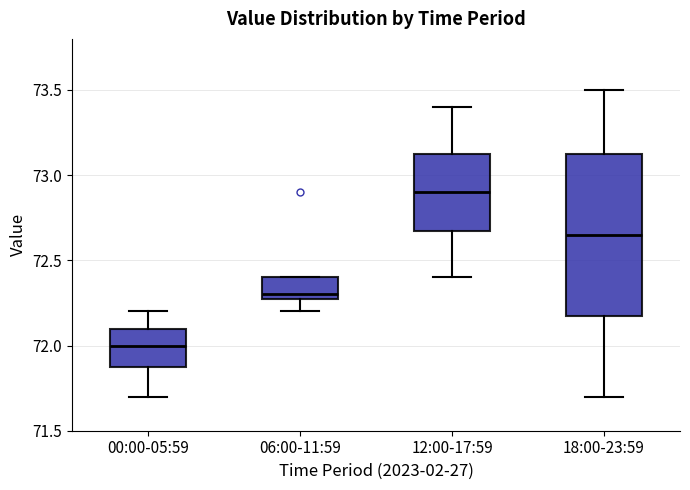

Reading left to right, transcribe this box plot: for each box, give where its median line is, the range the box spans, and where its two whiskers end, as read against the y-axis. The values are not printed on the chart, so give them approximately, as read against the axis.

00:00-05:59: median 72.00, box 71.90 to 72.10, whiskers 71.70 to 72.20
06:00-11:59: median 72.30 (just above the box's lower edge), box 72.30 to 72.40, whiskers 72.20 to 72.40
12:00-17:59: median 72.90, box 72.70 to 73.15, whiskers 72.40 to 73.40
18:00-23:59: median 72.65, box 72.20 to 73.15, whiskers 71.70 to 73.50